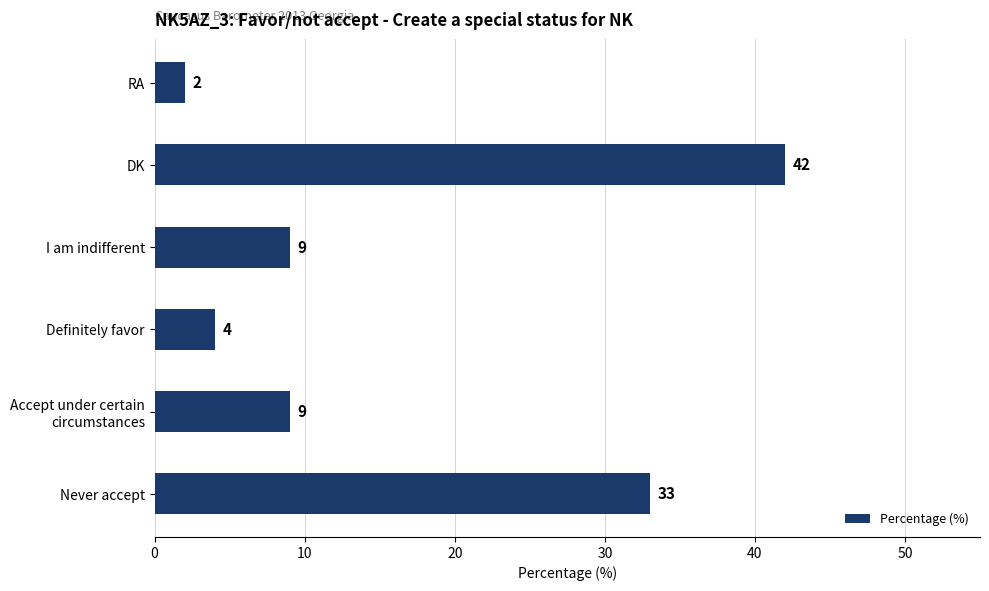

How many distinct data groups are displayed?

1